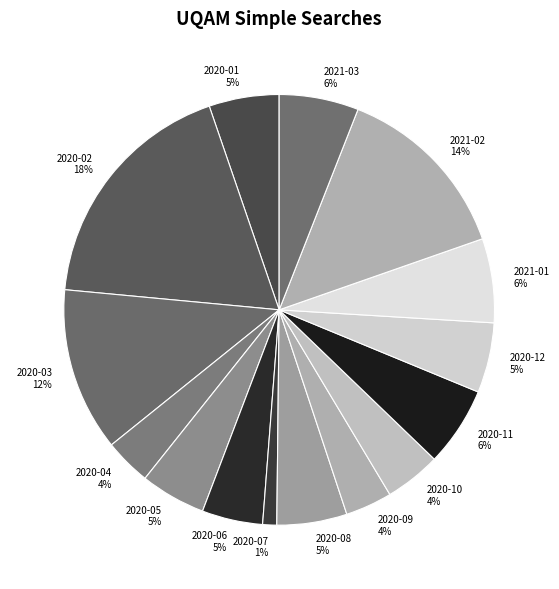

To the nearest percent, what portion does 2021-01 represent?

6%